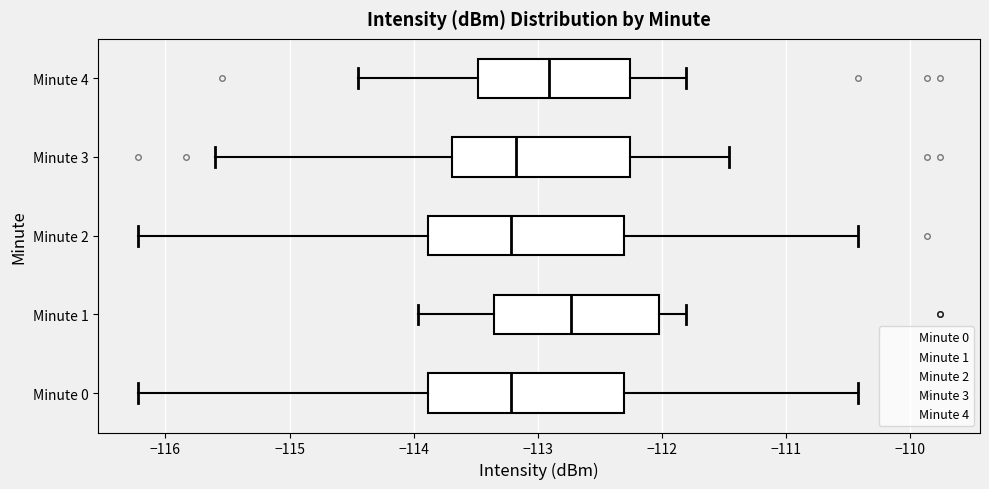

Where is the left edge of the box for Minute 0 on the x-axis? The values are not printed on the chart, so give them approximately, as read against the axis.

-113.9